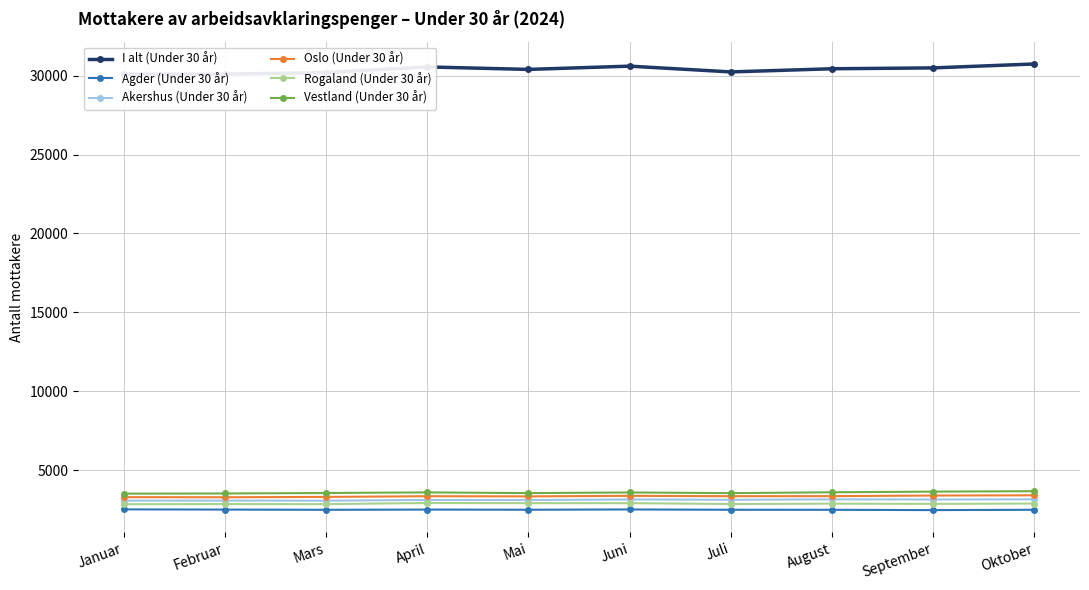

What is the difference between the maximum and minimum values in the I alt (Under 30 år) series?

646